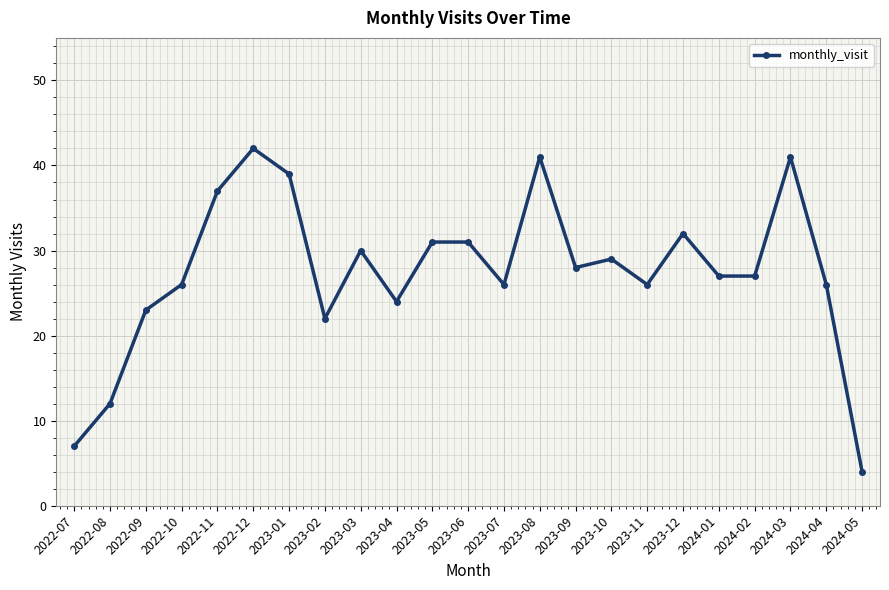

How many distinct data groups are displayed?

1